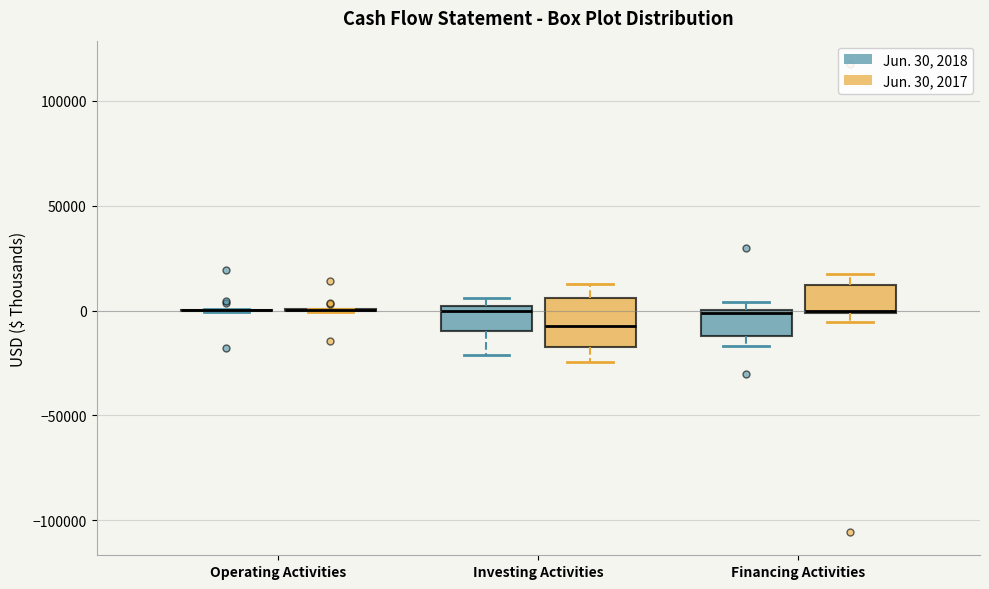

Reading left to right, transcribe this box plot: for each box, give where its median line is, the range the box spans, and where its two whiskers end, as read against the y-axis. The values are not printed on the chart, so give them approximately, as read against the axis.

Operating Activities (Jun. 30, 2018): box collapsed to a line at 0, whiskers 0 to 0
Operating Activities (Jun. 30, 2017): box collapsed to a line at 0, whiskers 0 to 0
Investing Activities (Jun. 30, 2018): median 0 (just below the box's upper edge), box -10000 to 0, whiskers -20000 to 5000
Investing Activities (Jun. 30, 2017): median -5000, box -15000 to 5000, whiskers -25000 to 15000
Financing Activities (Jun. 30, 2018): median 0, box -10000 to 0, whiskers -15000 to 5000
Financing Activities (Jun. 30, 2017): median 0, box 0 to 10000, whiskers -5000 to 15000